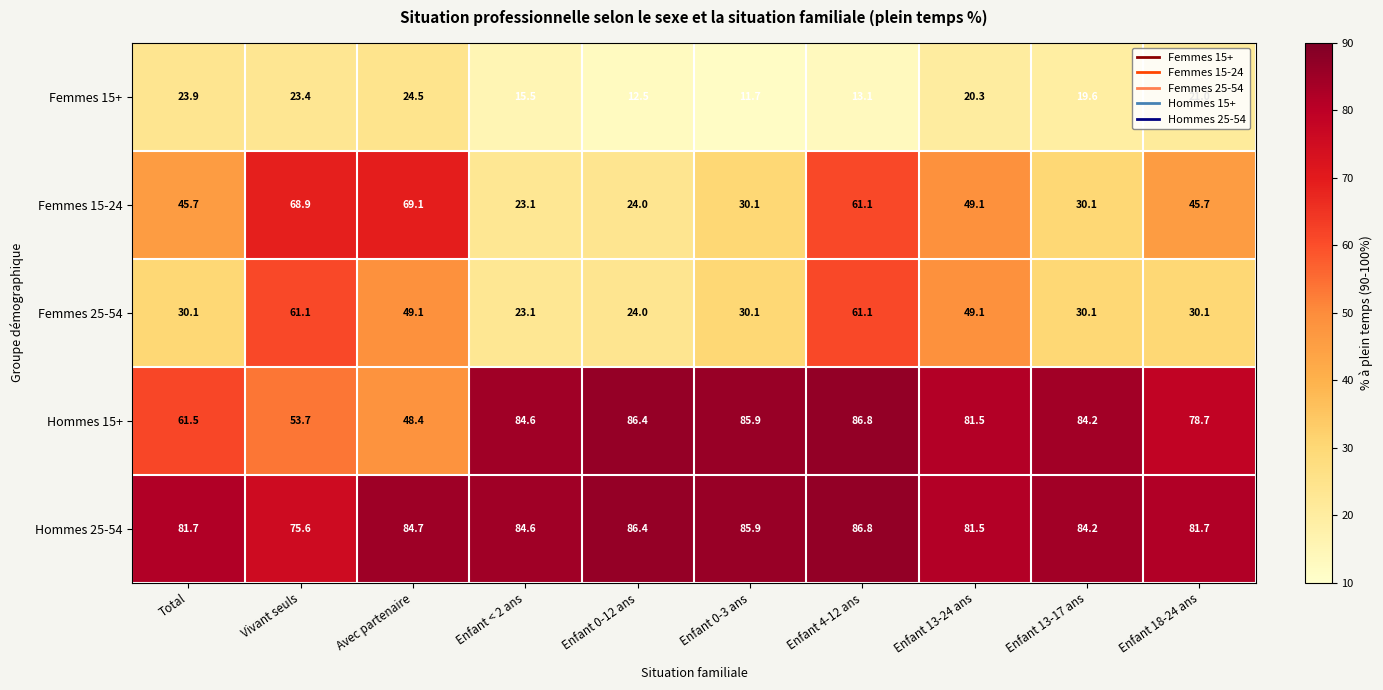

What is the sum of the Hommes 25-54 values at Enfant 13-17 ans and Enfant 0-12 ans?

170.6